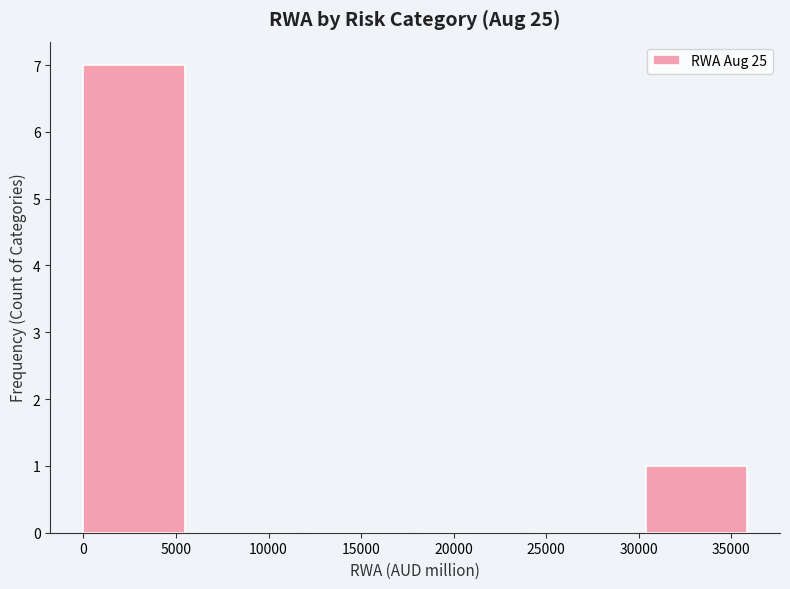

Reading left to right, list every bar in this chart as the range it spans on the x-axis followed by its height. Neither the bar edges nor the heights are printed on the chart, so give them approximately, as read against the axes.

0 to 6000: 7
6000 to 12000: 0
12000 to 18000: 0
18000 to 24500: 0
24500 to 30500: 0
30500 to 36500: 1